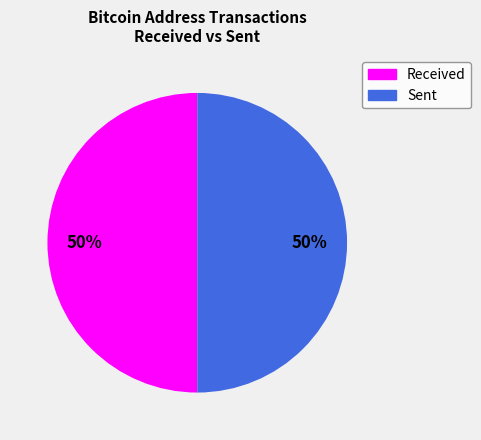

To the nearest percent, what is the difference between the largest and smallest slice percentages?

0%